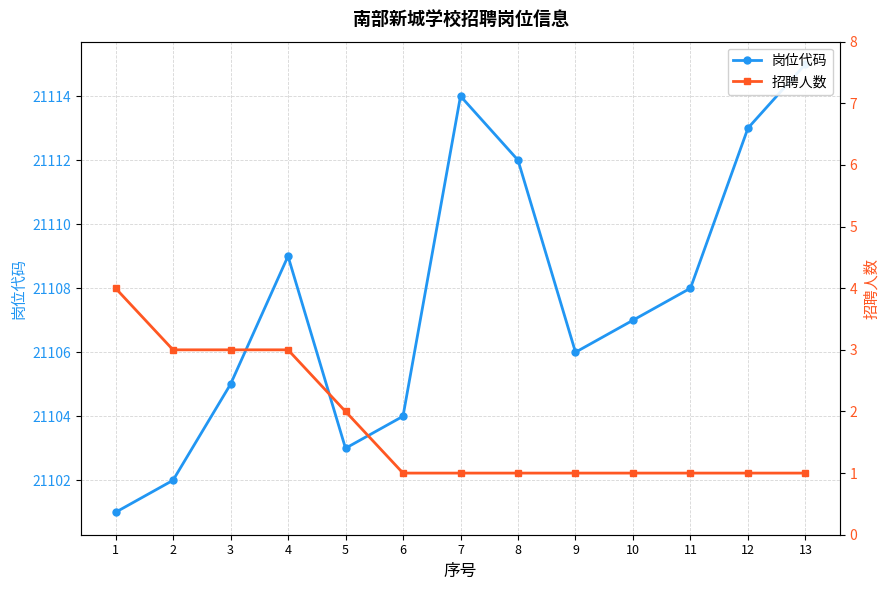

True or false: 岗位代码 and 招聘人数 intersect in this chart.

False